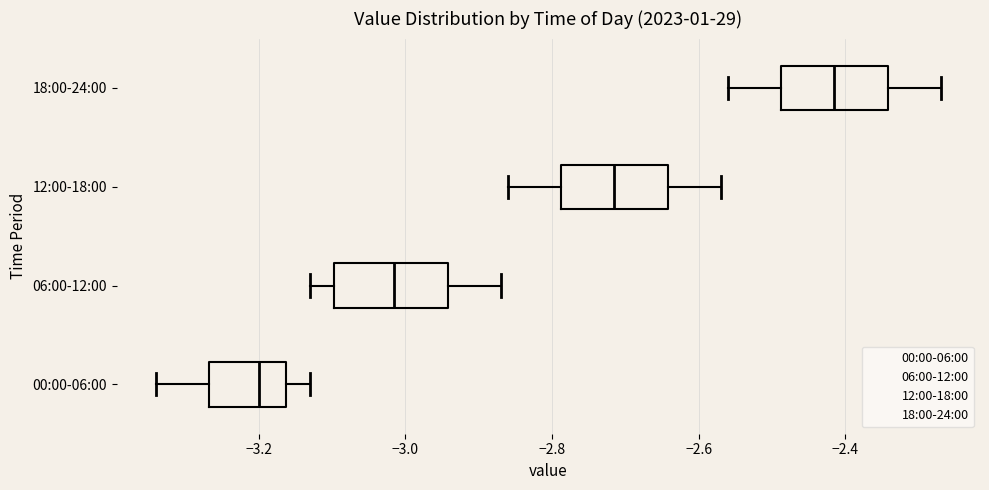

Reading bottom to top, read every box against the x-axis: the position of its median line, the range the box covers, and the ends of its whiskers. The values are not printed on the chart, so give them approximately, as read against the axis.

00:00-06:00: median -3.20, box -3.26 to -3.16, whiskers -3.34 to -3.12
06:00-12:00: median -3.02, box -3.10 to -2.94, whiskers -3.12 to -2.86
12:00-18:00: median -2.72, box -2.78 to -2.64, whiskers -2.86 to -2.56
18:00-24:00: median -2.42, box -2.48 to -2.34, whiskers -2.56 to -2.26